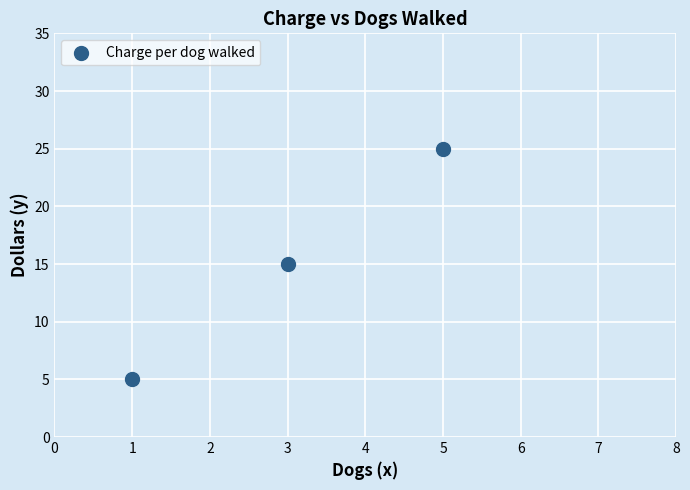

What is the range of Y values (max minus min)?

20